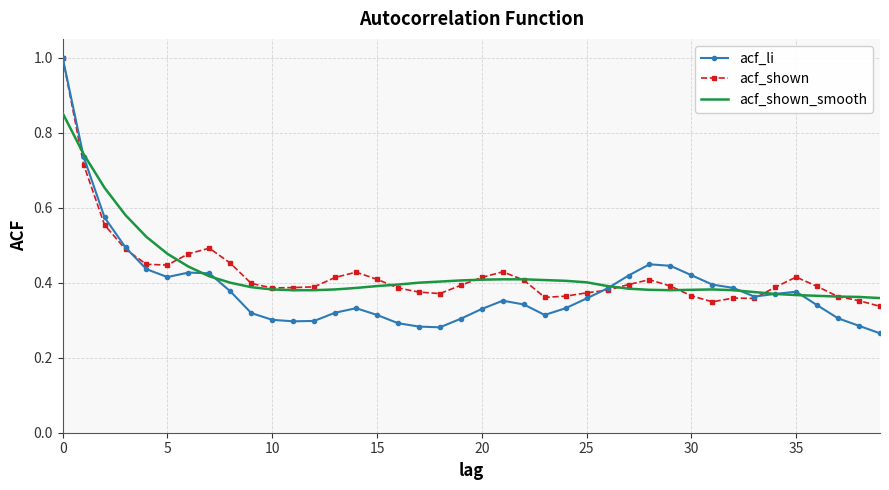

What is the maximum value for acf_li?

1.0